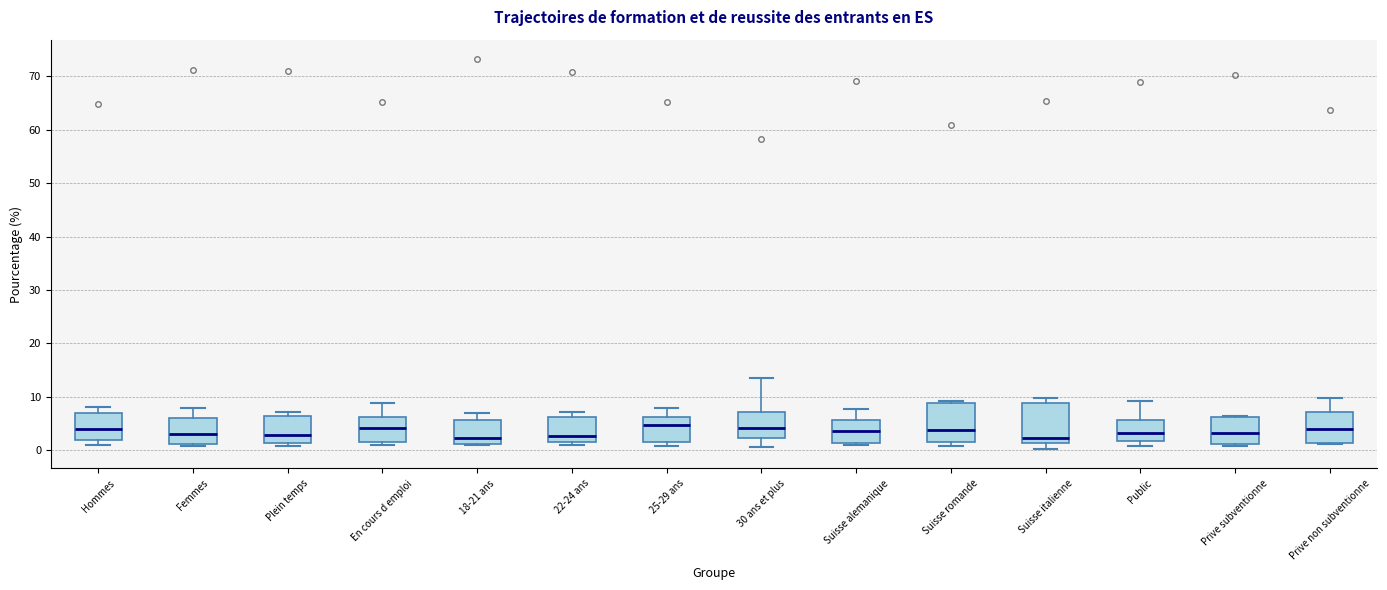

Reading left to right, transcribe this box plot: for each box, give where its median line is, the range the box spans, and where its two whiskers end, as read against the y-axis. The values are not printed on the chart, so give them approximately, as read against the axis.

Hommes: median 4, box 2 to 7, whiskers 1 to 8
Femmes: median 3, box 1 to 6, whiskers 1 (just below the box's lower edge) to 8
Plein temps: median 3, box 1 to 6, whiskers 1 (just below the box's lower edge) to 7
En cours d emploi: median 4, box 2 to 6, whiskers 1 to 9
18-21 ans: median 2, box 1 to 6, whiskers 1 to 7
22-24 ans: median 3, box 1 to 6, whiskers 1 (just below the box's lower edge) to 7
25-29 ans: median 5, box 1 to 6, whiskers 1 (just below the box's lower edge) to 8
30 ans et plus: median 4, box 2 to 7, whiskers 1 to 13
Suisse alemanique: median 4, box 1 to 6, whiskers 1 (just below the box's lower edge) to 8
Suisse romande: median 4, box 2 to 9, whiskers 1 to 9 (just above the box's upper edge)
Suisse italienne: median 2, box 1 to 9, whiskers 0 to 10
Public: median 3, box 2 to 6, whiskers 1 to 9
Prive subventionne: median 3, box 1 to 6, whiskers 1 (just below the box's lower edge) to 6
Prive non subventionne: median 4, box 1 to 7, whiskers 1 (just below the box's lower edge) to 10